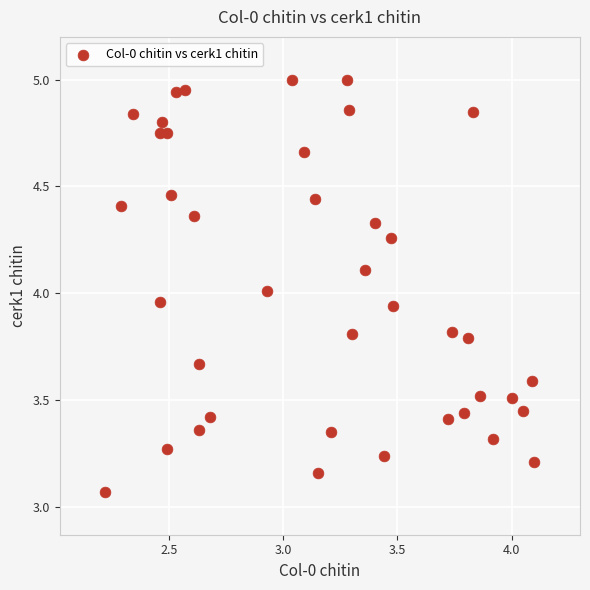

What is the range of X values (max minus min)?

1.9